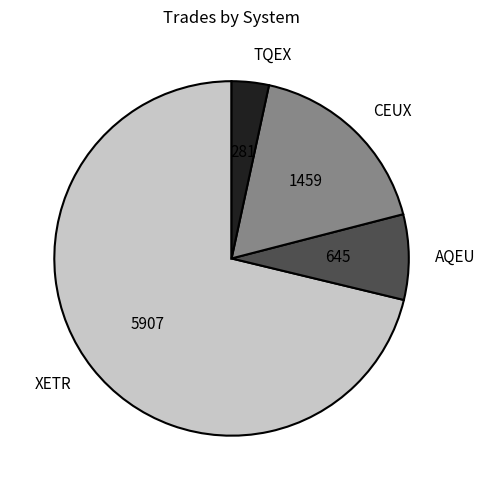

The XETR slice represents 71% of the pie. True or false?

True